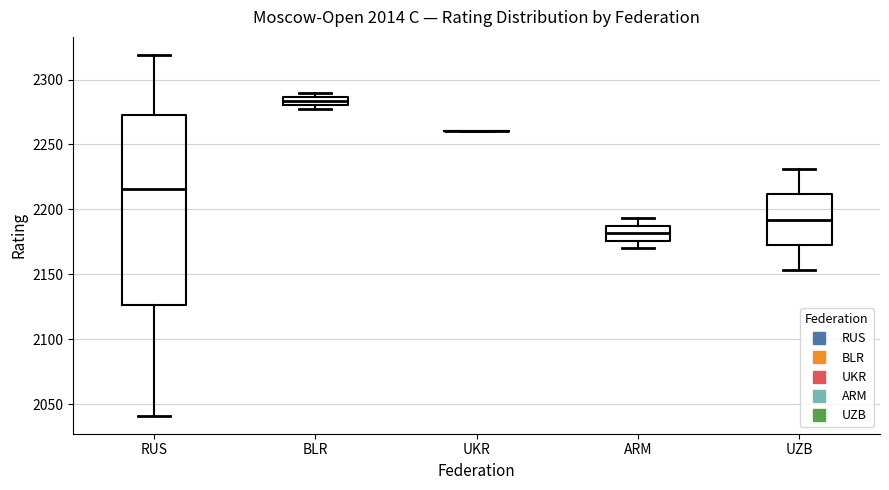

Which box is the tallest, from its lower edge to its upper edge?

RUS